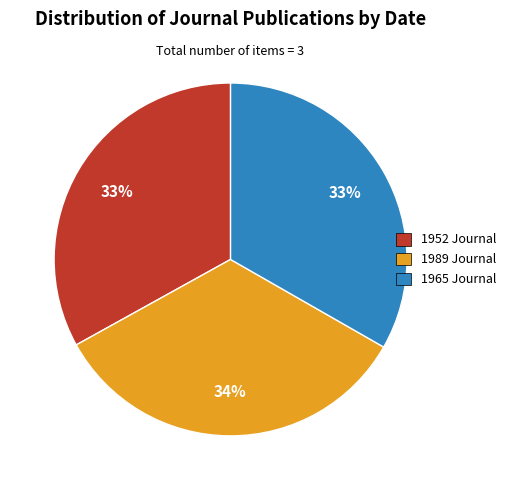

Combined, do 1989 Journal and 1965 Journal account for over 50%?

Yes